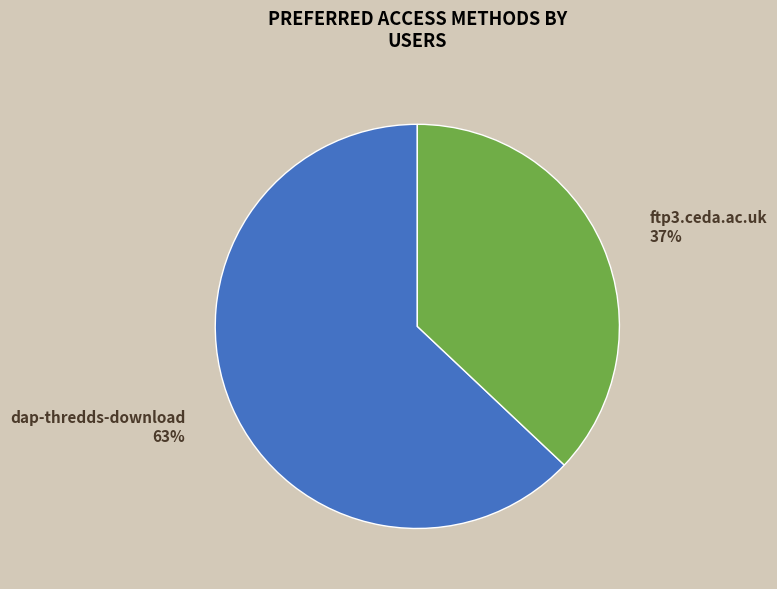

Does any single category account for the majority?

Yes